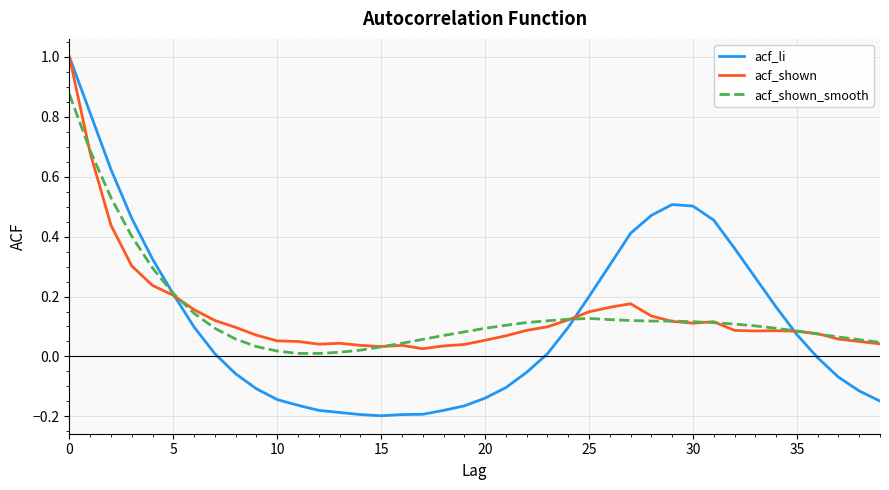

What is the greatest value displayed?

1.0